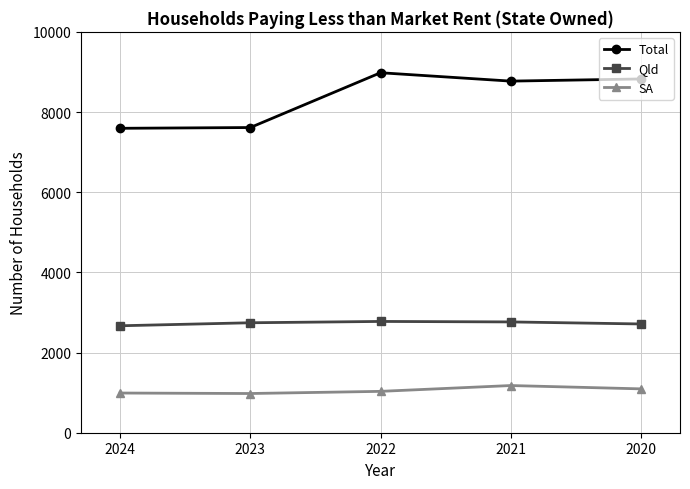

At how many categories does at least one series exceed 1138?

5